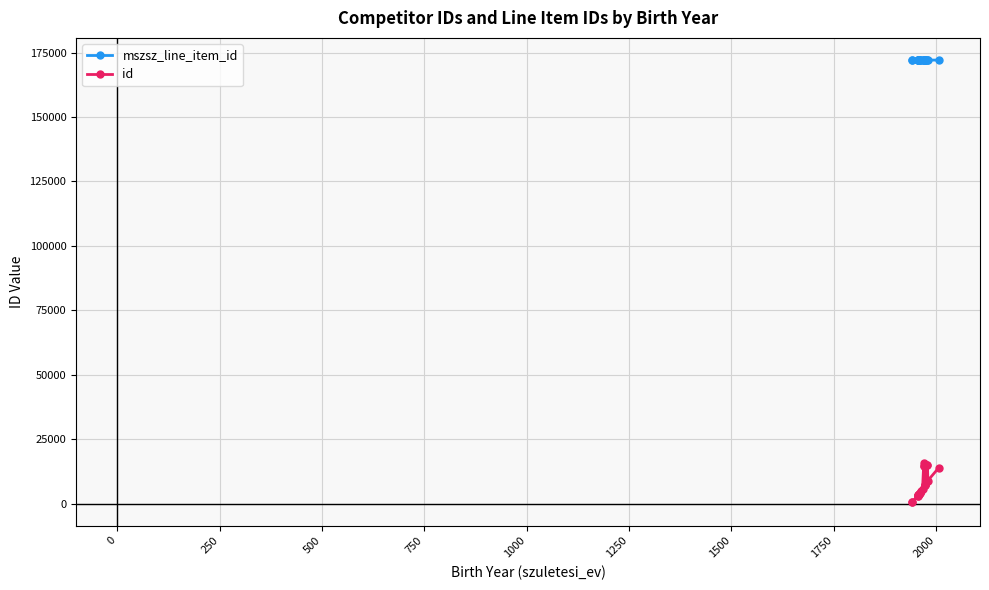

What are all the series names shown in the legend?

mszsz_line_item_id, id